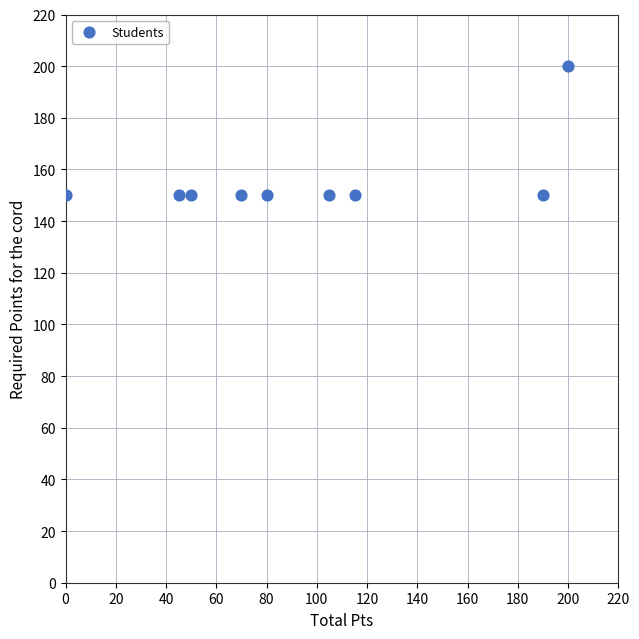

What is the range of X values (max minus min)?

200